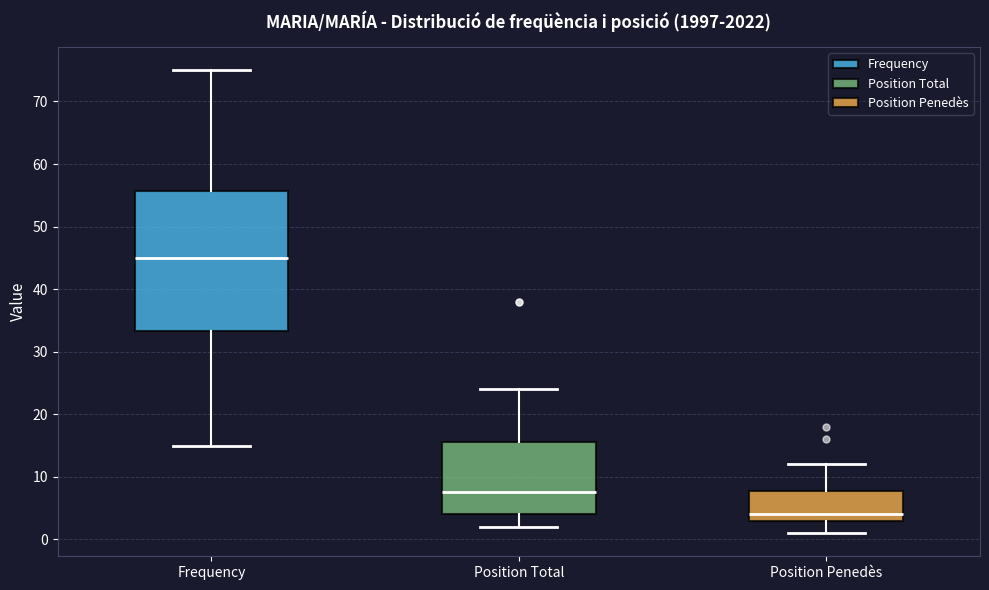

Where does the upper whisker of the box for Position Penedès end on the y-axis? The values are not printed on the chart, so give them approximately, as read against the axis.

12